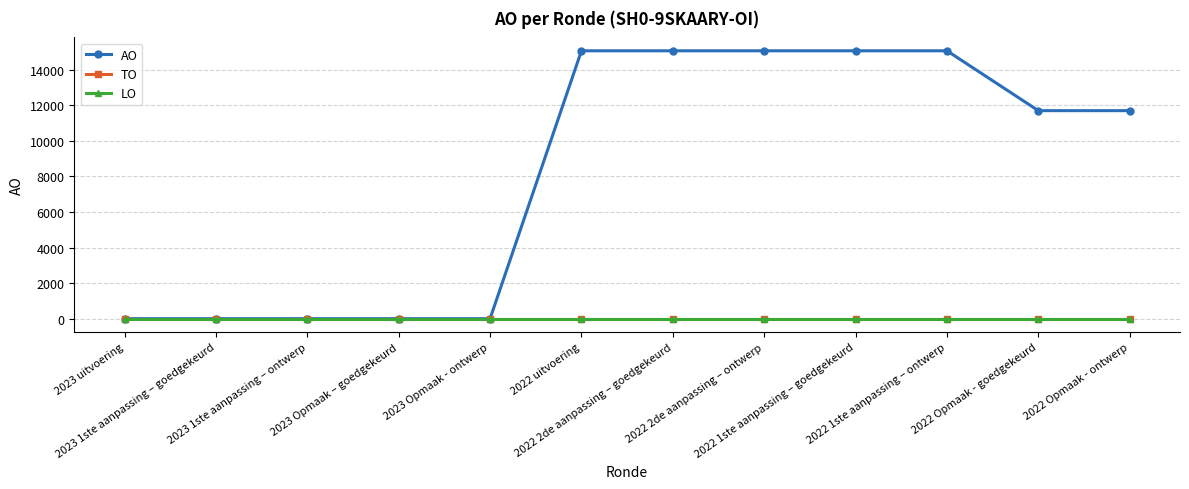

Where is TO nearest to the value 0?

2023 uitvoering